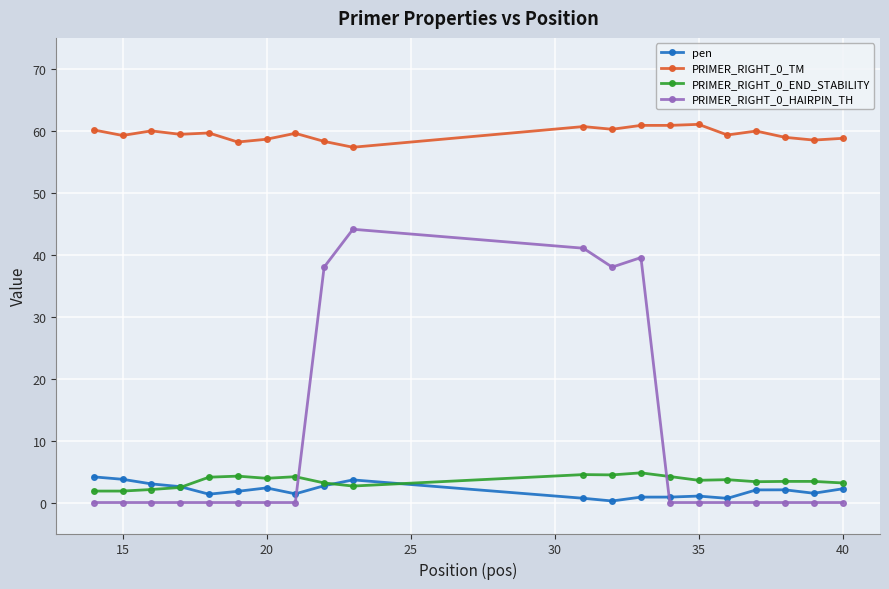

What is the difference between the second highest and minimum values in the PRIMER_RIGHT_0_END_STABILITY series?

2.7